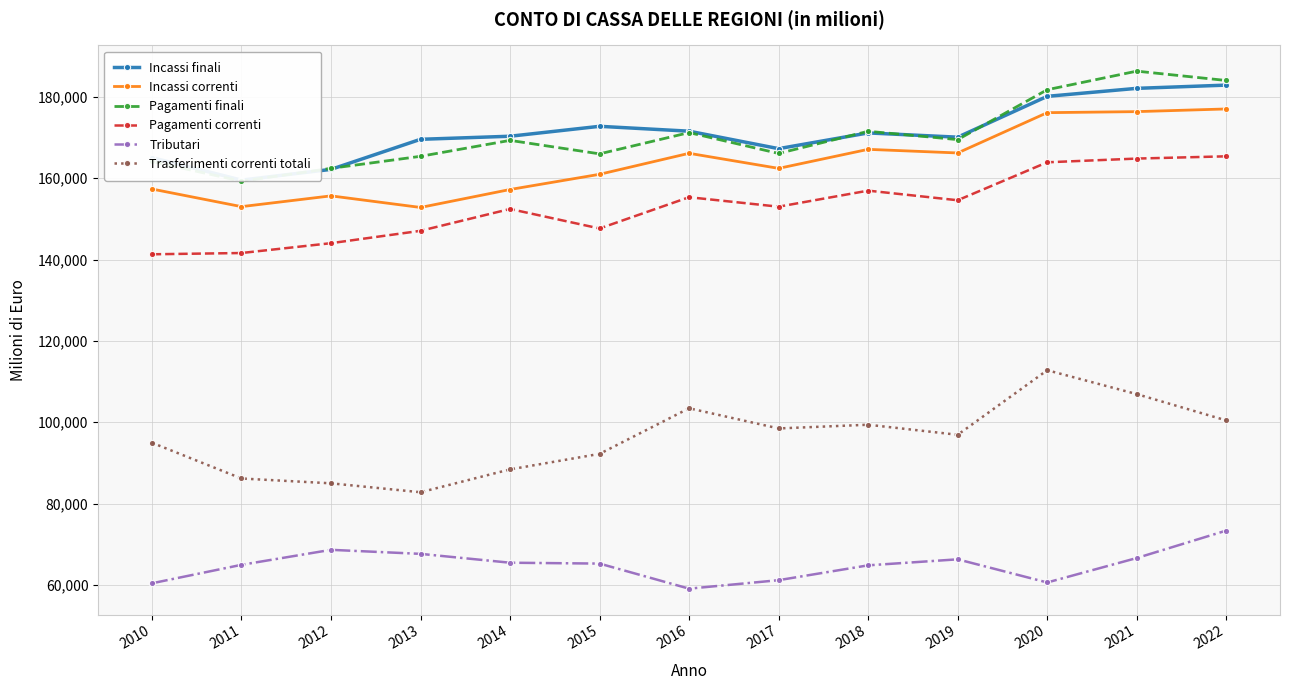

Reading left to right, what are all the values shown in this chart?

Incassi finali: 165082	159548	162182	169581	170335	172776	171576	167280	171152	170103	180150	182113	182908
Incassi correnti: 157353	153020	155669	152819	157235	160974	166138	162432	167112	166223	176135	176387	177047
Pagamenti finali: 164123	159275	162435	165397	169318	166001	171229	166103	171553	169504	181775	186344	184047
Pagamenti correnti: 141302	141613	144032	147075	152442	147647	155338	153008	156955	154591	163926	164841	165396
Tributari: 60381	64924	68611	67620	65442	65228	59059	61147	64797	66276	60582	66595	73344
Trasferimenti correnti totali: 94949	86155	84970	82774	88396	92212	103429	98467	99380	96906	112787	106908	100436